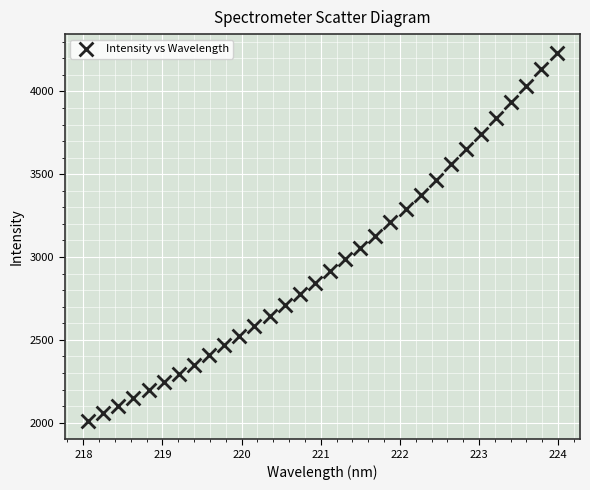

What is the range of X values (max minus min)?

5.9